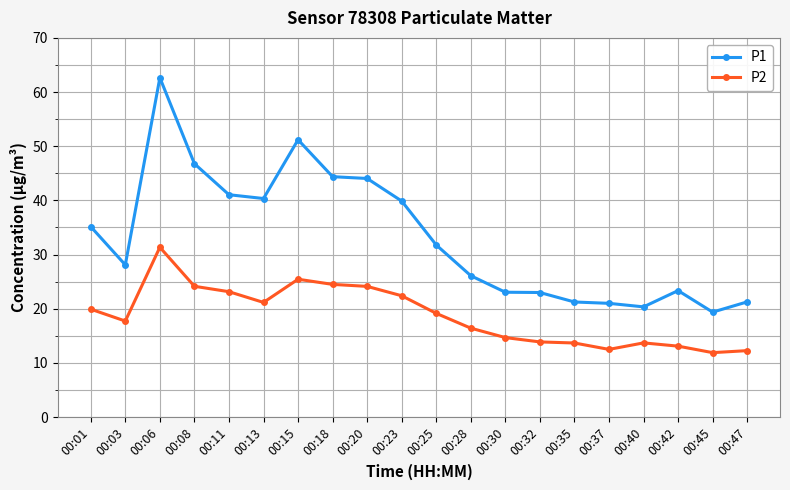

In P1, how many points are higher than both neighbors (excluding endpoints)?

3